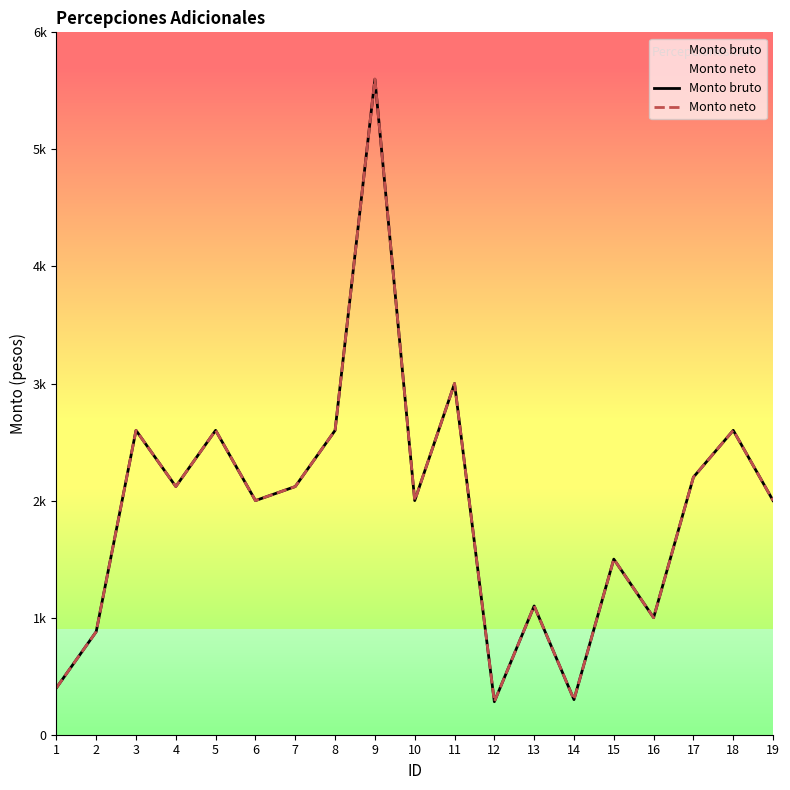

Between 9 and 13, which series saw the biggest shift?

Monto bruto